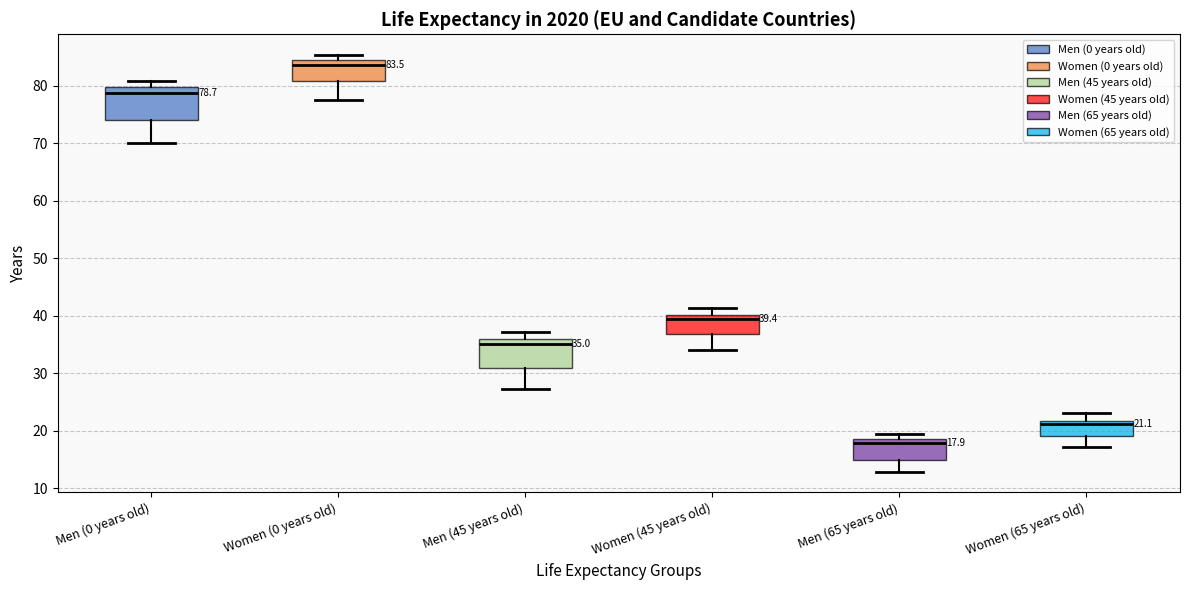

Which box's median line is the highest?

Women (0 years old)